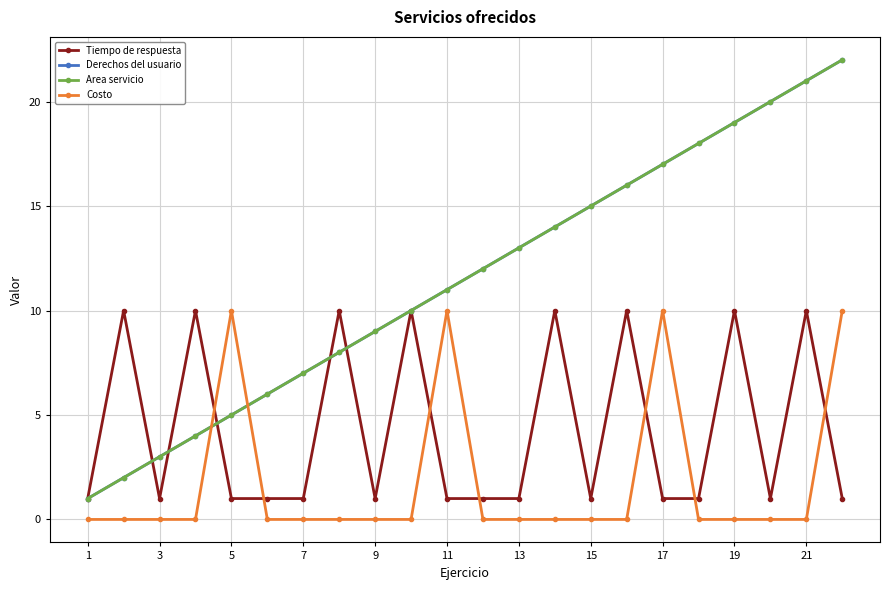

True or false: Costo and Area servicio cross at least once.

True